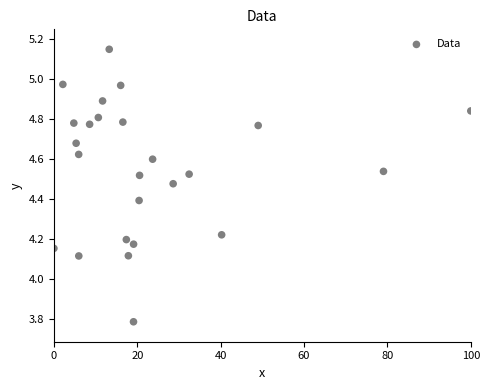

What is the range of X values (max minus min)?

100.0